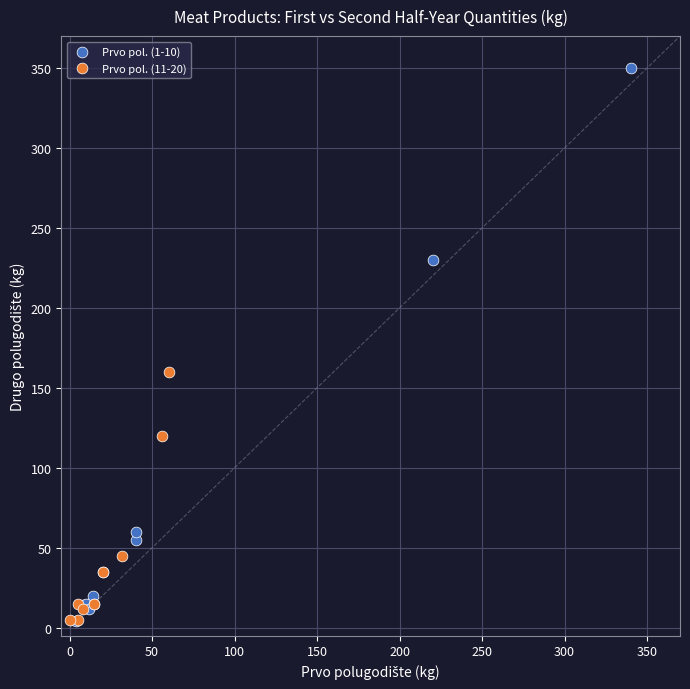

Which series has the largest Y range (max minus min)?

Prvo pol. (1-10)